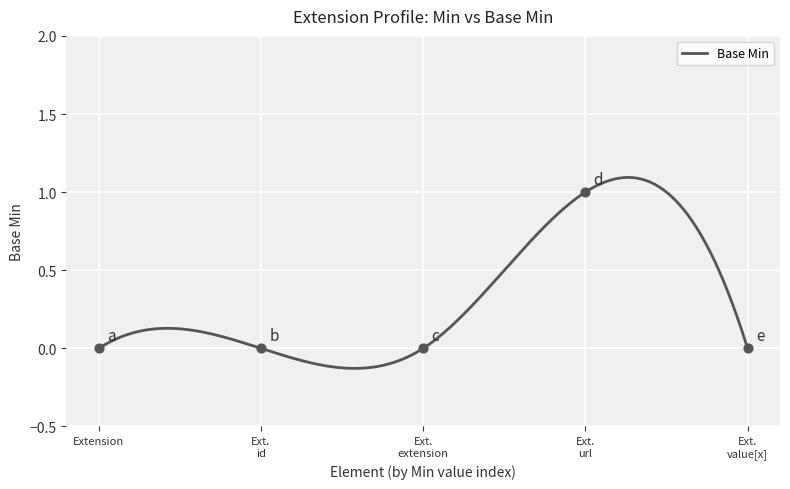

What is the change in value from Ext. id to Ext. url?

+1